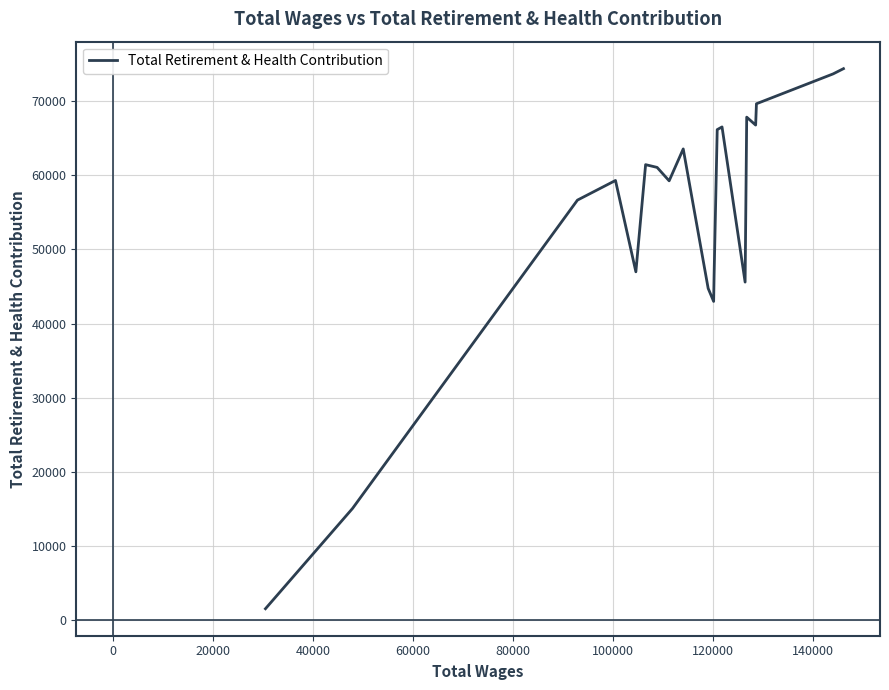

How many distinct data groups are displayed?

1